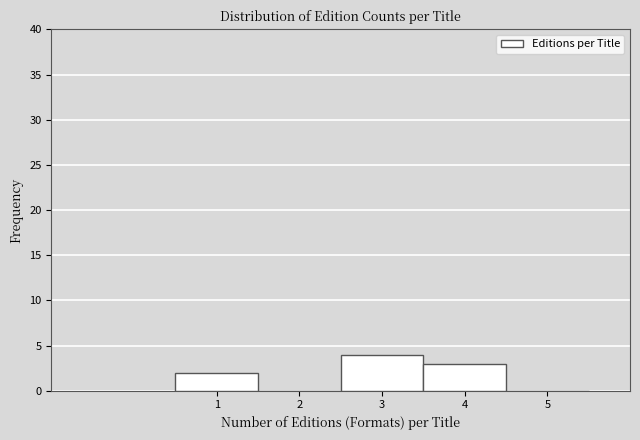

Reading left to right, transcribe this chart: for each bar, give the range it covers on the x-axis and its height. The values are not printed on the chart, so give them approximately, as read against the axis.

0.5 to 1.5: 2
1.5 to 2.5: 0
2.5 to 3.5: 4
3.5 to 4.5: 3
4.5 to 5.5: 0